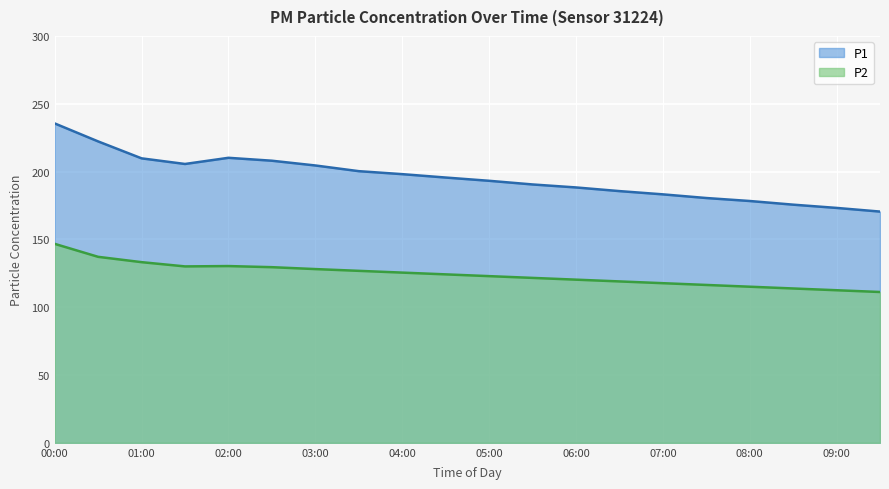

The P2 series shows 29.3 at 07:00. True or false?

False